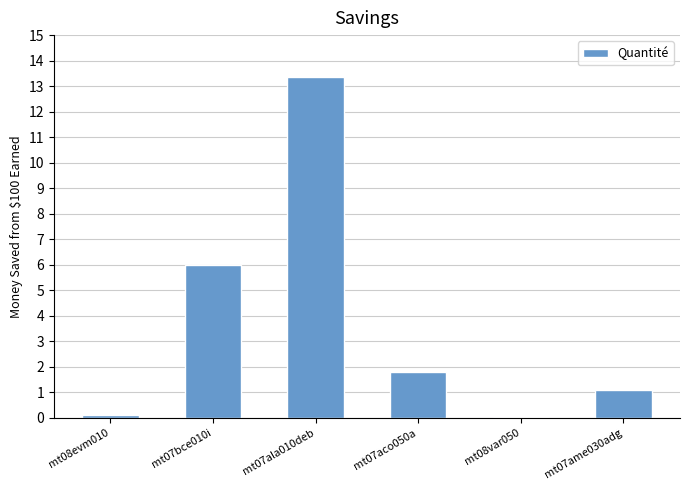

Which category has the highest value across all series?

mt07ala010deb